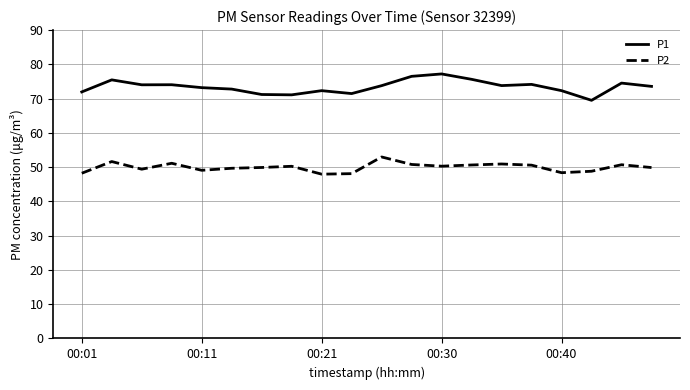

What is the difference between the maximum and minimum values in the P2 series?

5.0